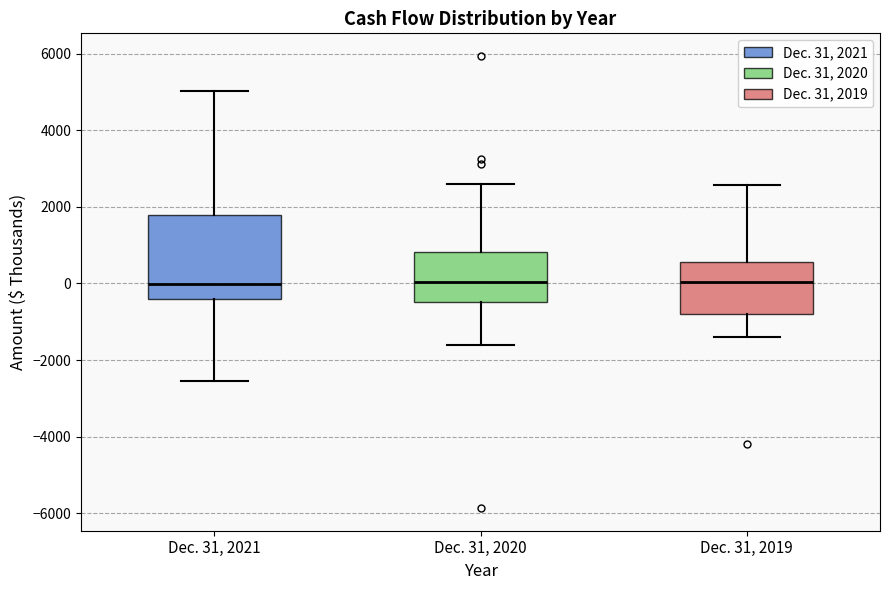

Where is the upper edge of the box for Dec. 31, 2019 on the y-axis? The values are not printed on the chart, so give them approximately, as read against the axis.

600